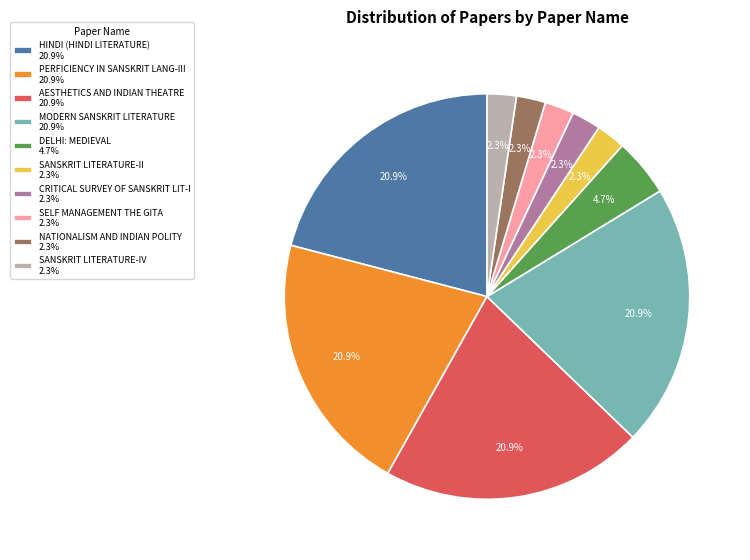

Do MODERN SANSKRIT LITERATURE 20.9% and SANSKRIT LITERATURE-IV 2.3% together represent more than half of the pie?

No